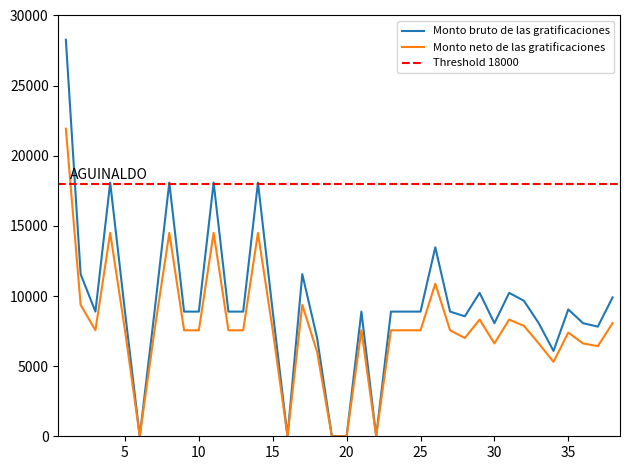

What is the sum of all Monto bruto de las gratificaciones values?

355492.3